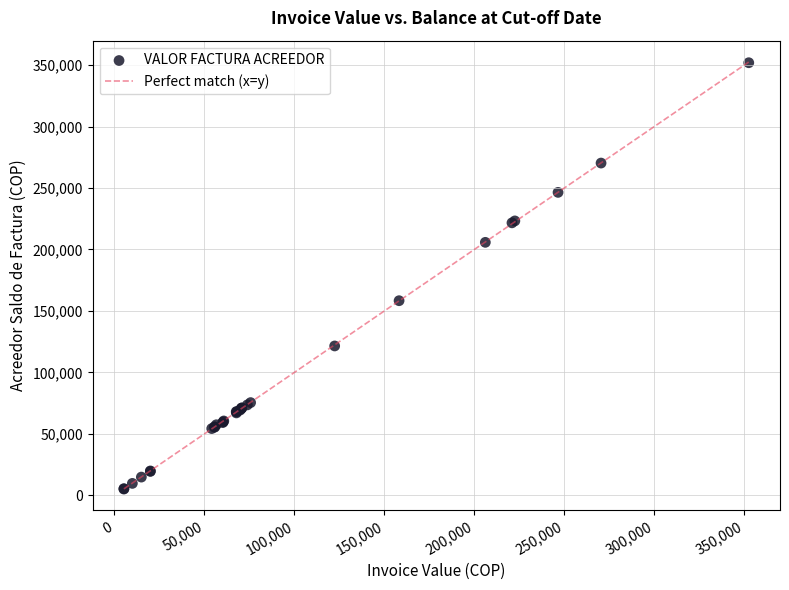

What Y value in the scatter plot is closest to 178514?

158337.1